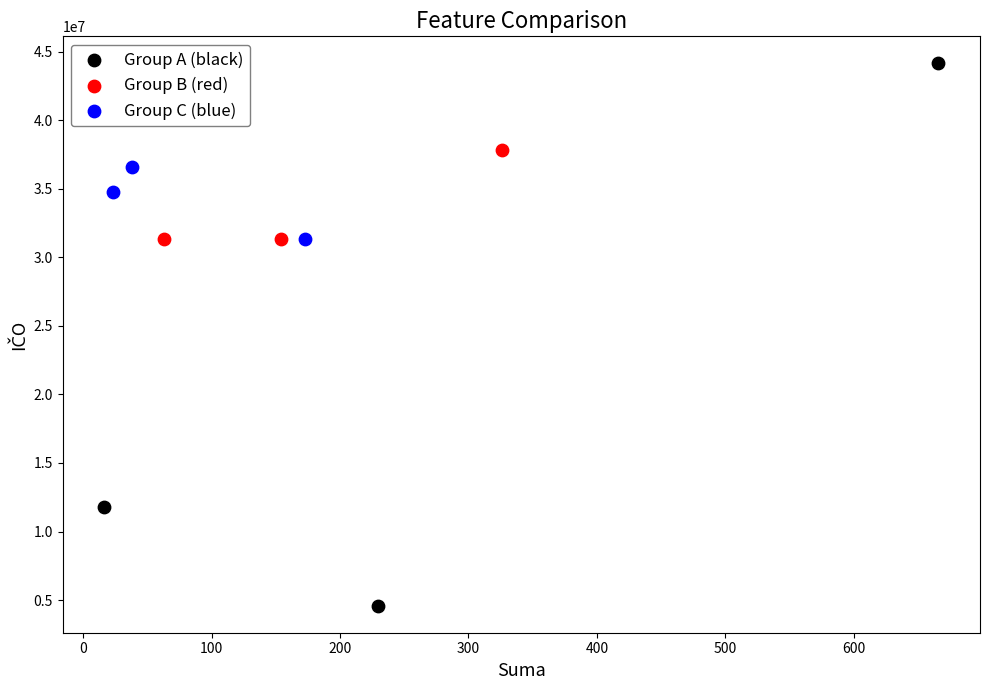

Which series contains the highest Y value?

Group A (black)